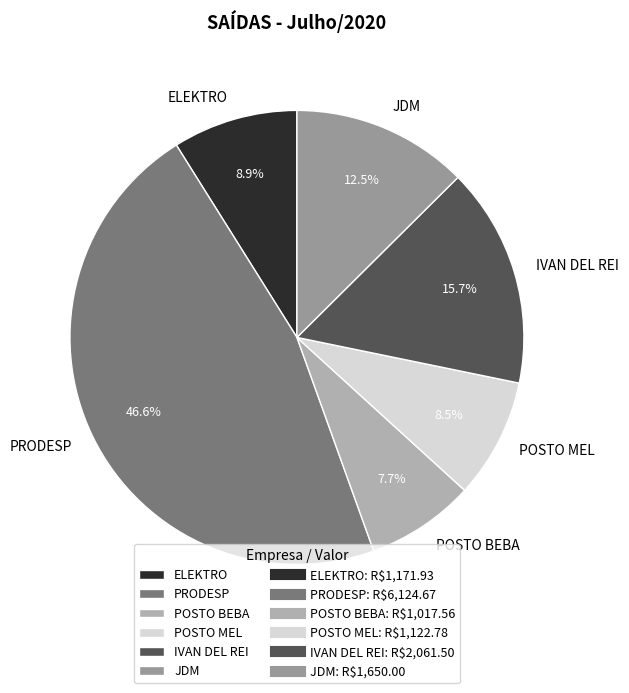

What is the ratio of the value at IVAN DEL REI to the value at ELEKTRO?

1.8